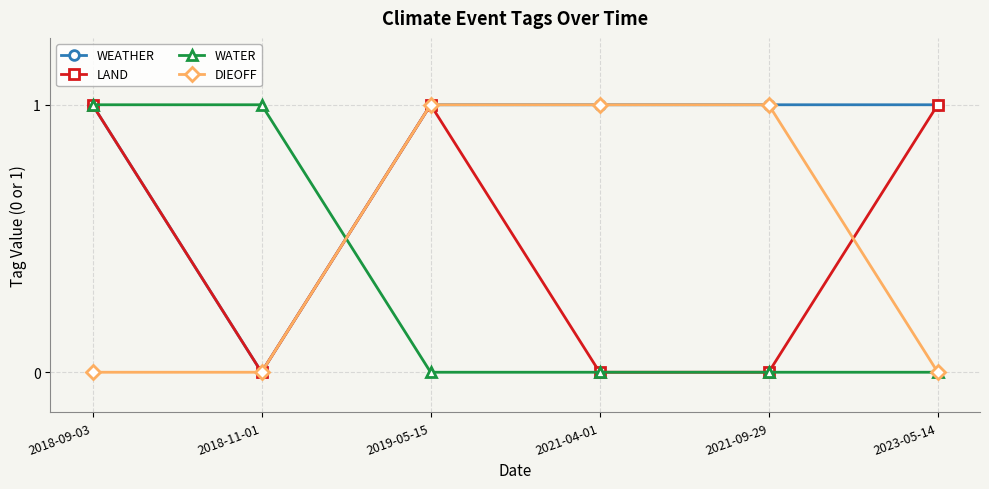

What position from the left is 2021-09-29?

5